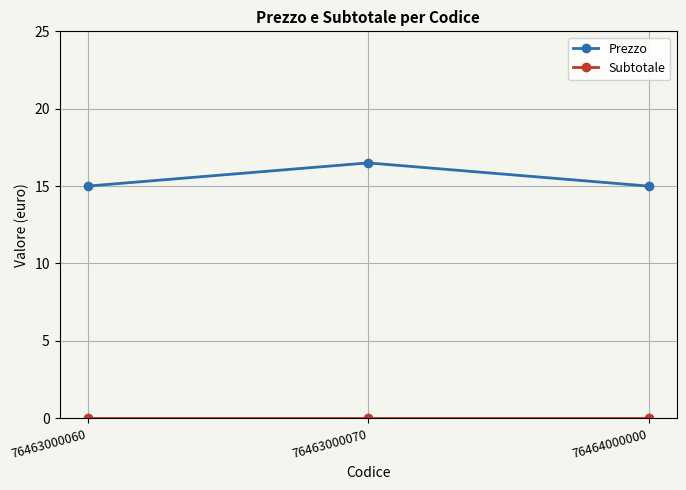

How many lines are shown in the chart?

2